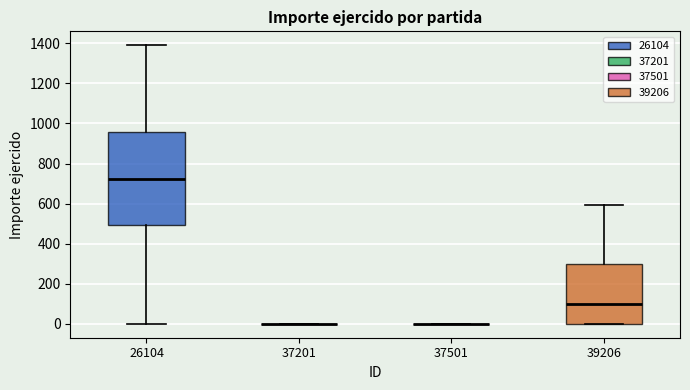

Comparing the boxes themselves (not the whiskers), which one is the tallest?

26104